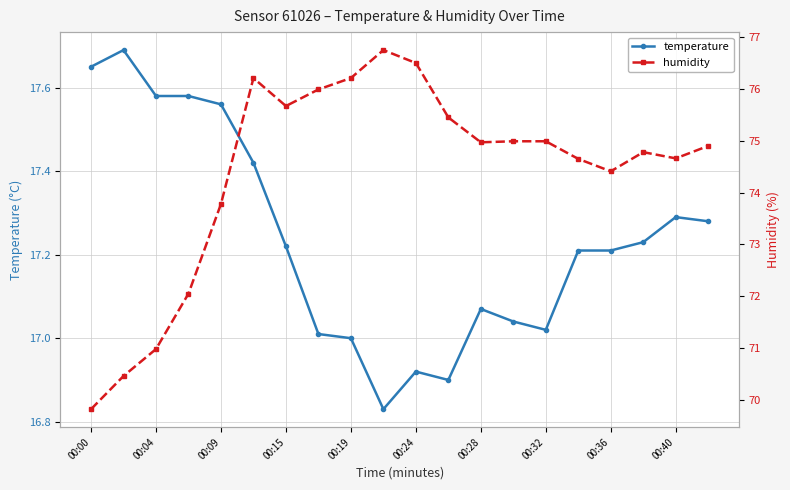

What is the value of the humidity point at the 7th from the left?

75.7